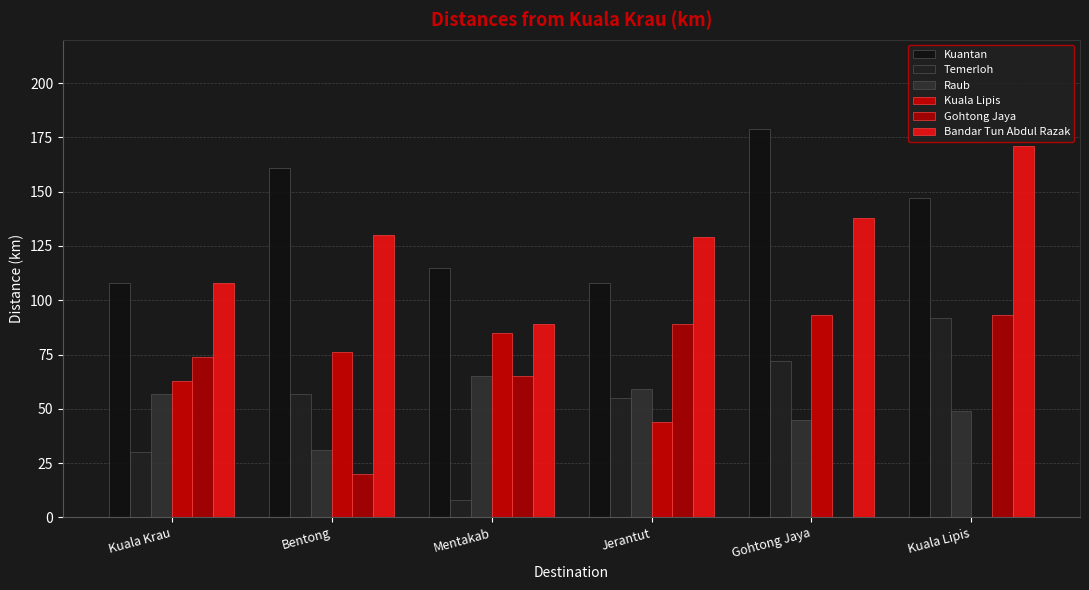

What are all the series names shown in the legend?

Kuantan, Temerloh, Raub, Kuala Lipis, Gohtong Jaya, Bandar Tun Abdul Razak